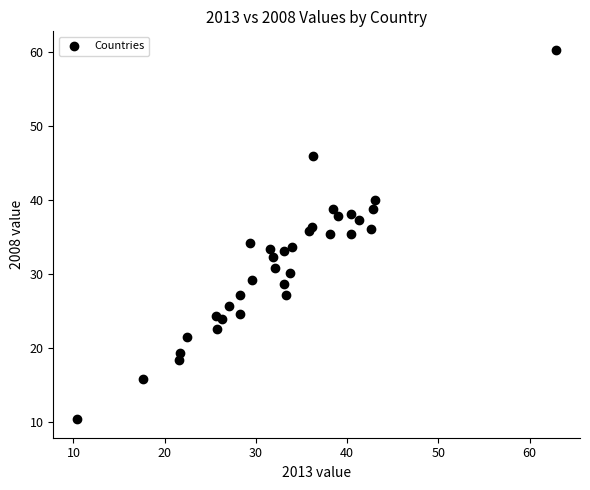

What is the range of X values (max minus min)?

52.5